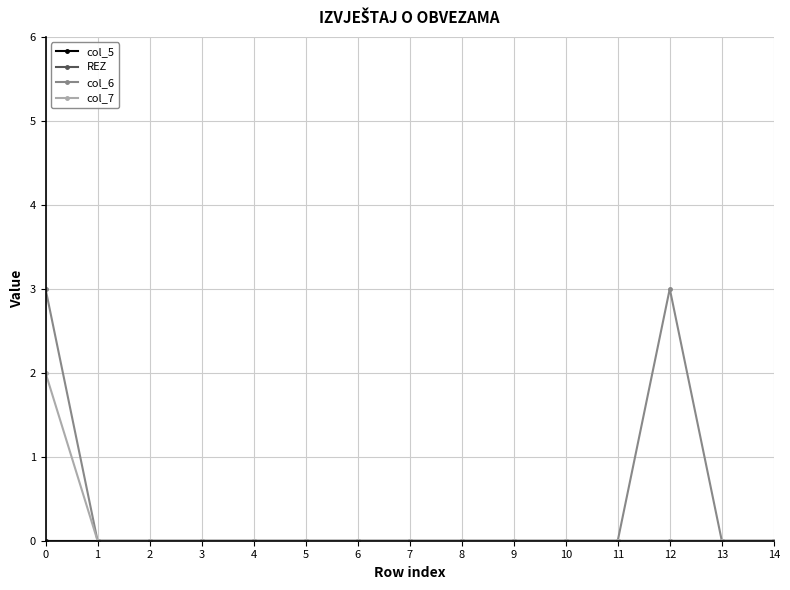

Does the chart have visible grid lines?

Yes